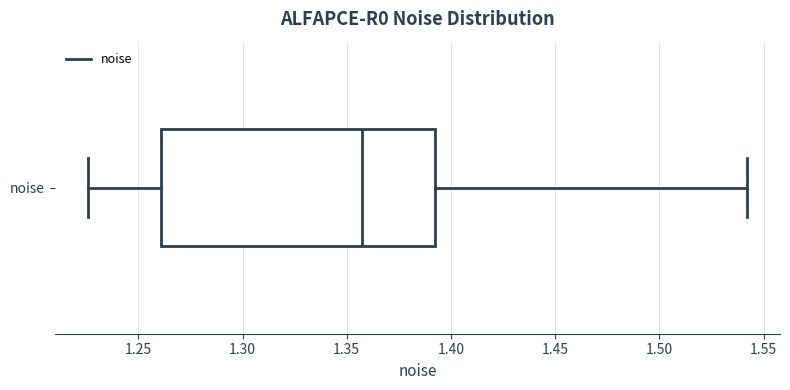

Where is the left edge of the box for noise on the x-axis? The values are not printed on the chart, so give them approximately, as read against the axis.

1.260